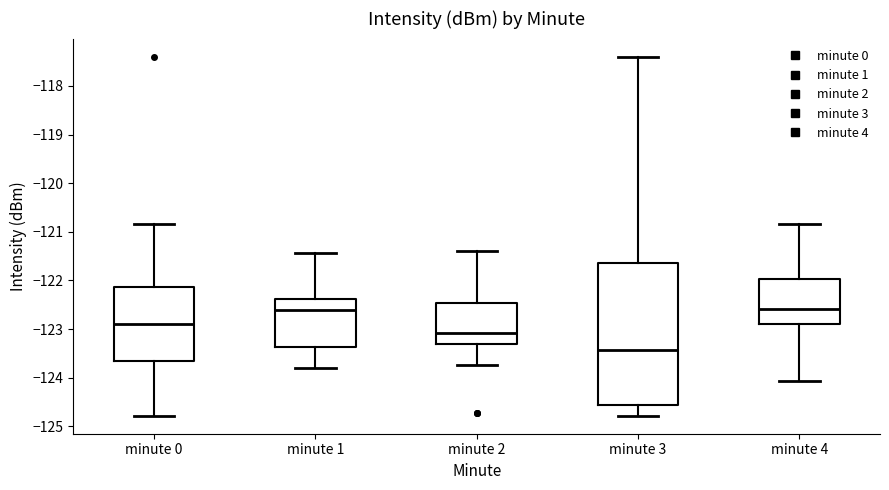

Which box is the tallest, from its lower edge to its upper edge?

minute 3